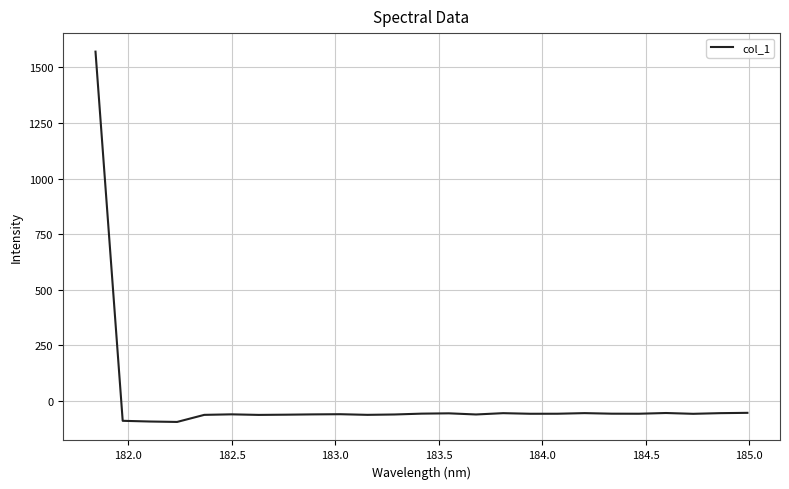

What is the difference between the maximum and minimum values?

1664.1